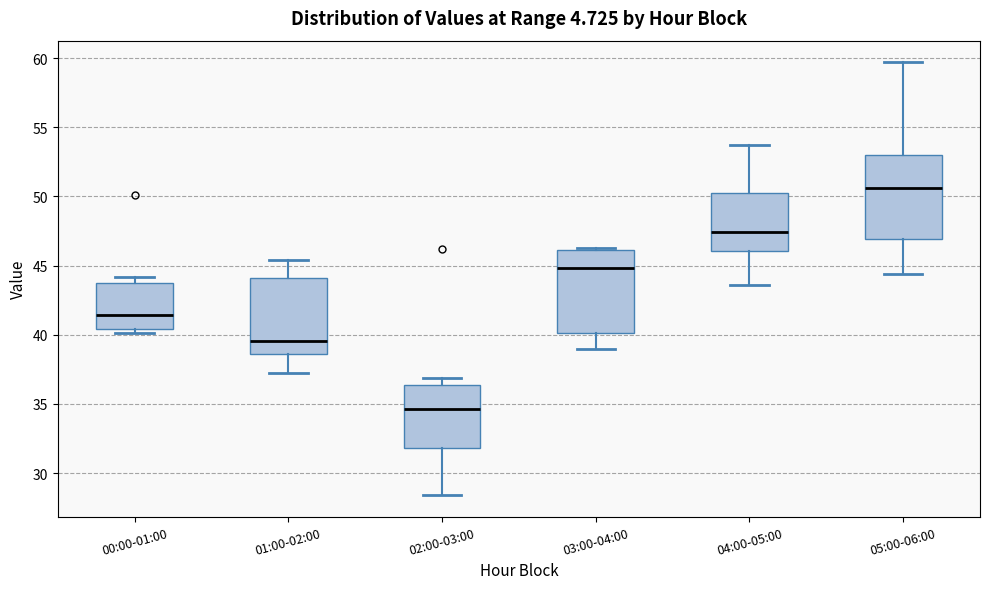

Reading left to right, transcribe this box plot: for each box, give where its median line is, the range the box spans, and where its two whiskers end, as read against the y-axis. The values are not printed on the chart, so give them approximately, as read against the axis.

00:00-01:00: median 41.5, box 40.5 to 43.5, whiskers 40.0 to 44.0
01:00-02:00: median 39.5, box 38.5 to 44.0, whiskers 37.0 to 45.5
02:00-03:00: median 34.5, box 32.0 to 36.5, whiskers 28.5 to 37.0
03:00-04:00: median 45.0, box 40.0 to 46.0, whiskers 39.0 to 46.5
04:00-05:00: median 47.5, box 46.0 to 50.5, whiskers 43.5 to 53.5
05:00-06:00: median 50.5, box 47.0 to 53.0, whiskers 44.5 to 59.5